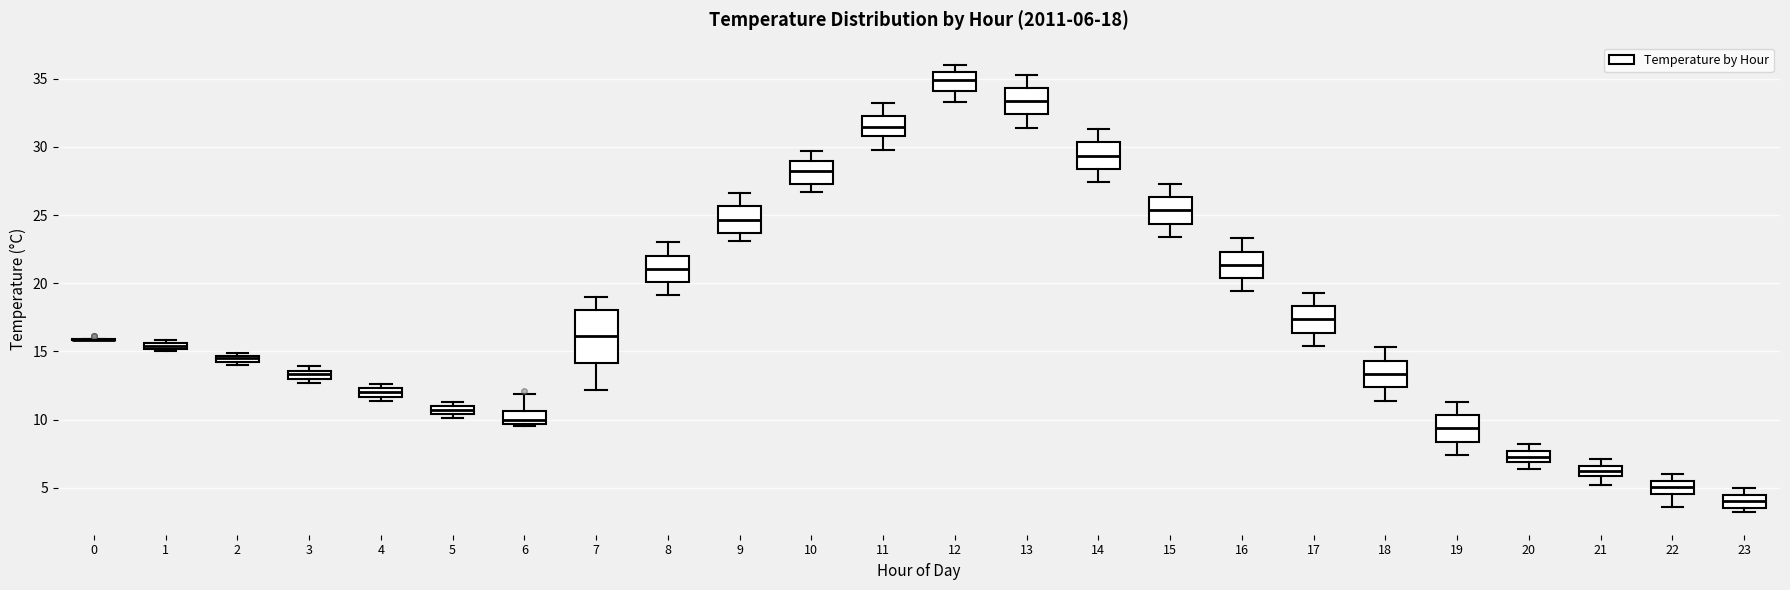

Which box is the tallest, from its lower edge to its upper edge?

7